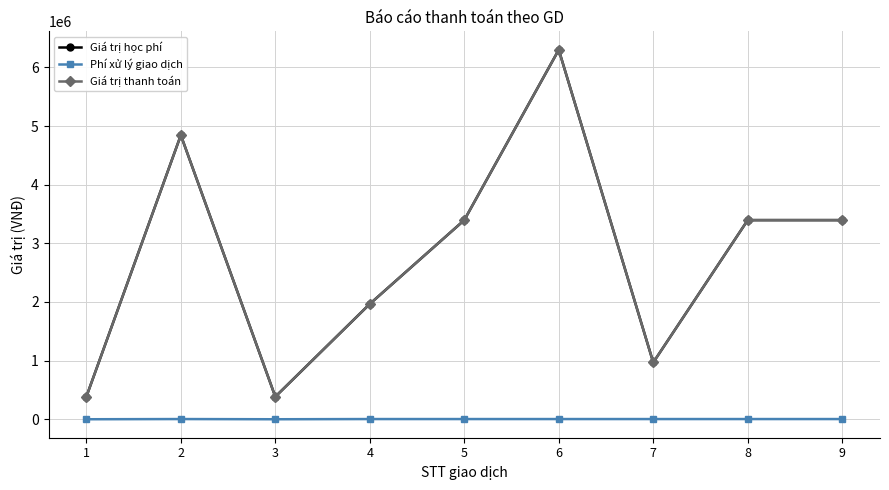

Which series has the widest spread of values?

Giá trị học phí